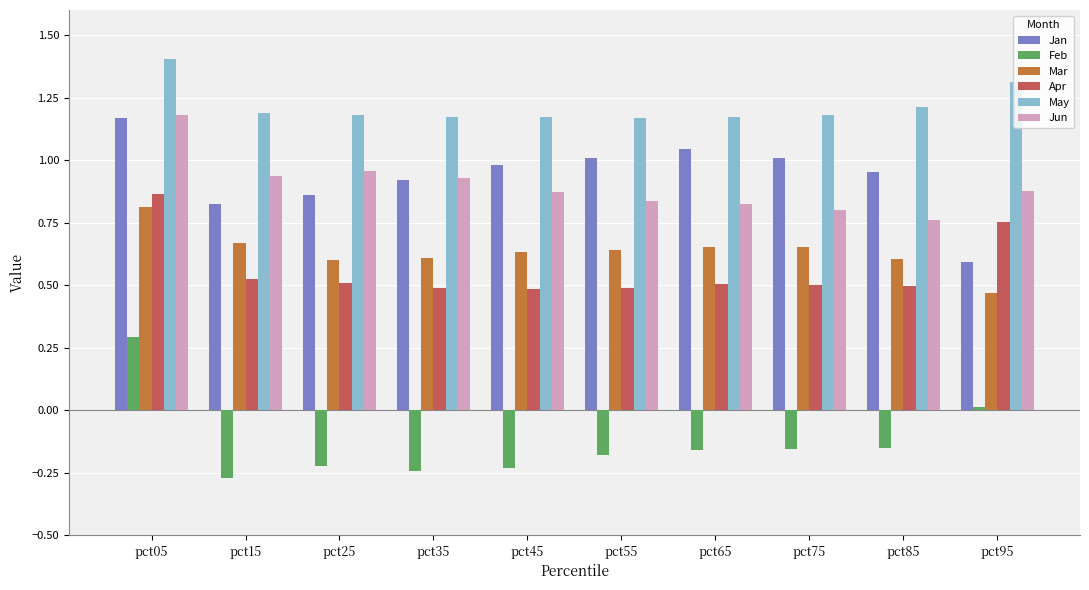

Is the value of Jun at pct95 greater than the value of Apr at pct35?

Yes